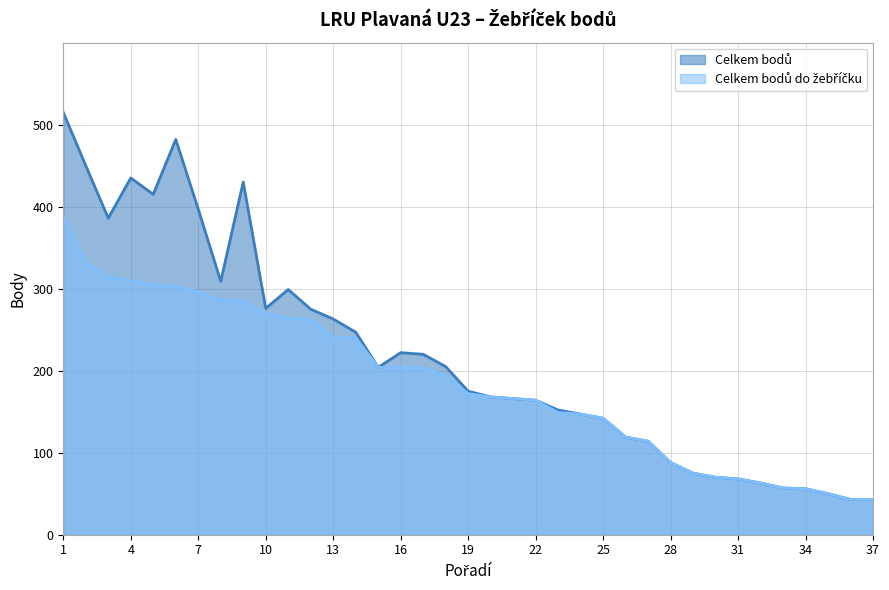

What is the maximum value shown in the chart?

515